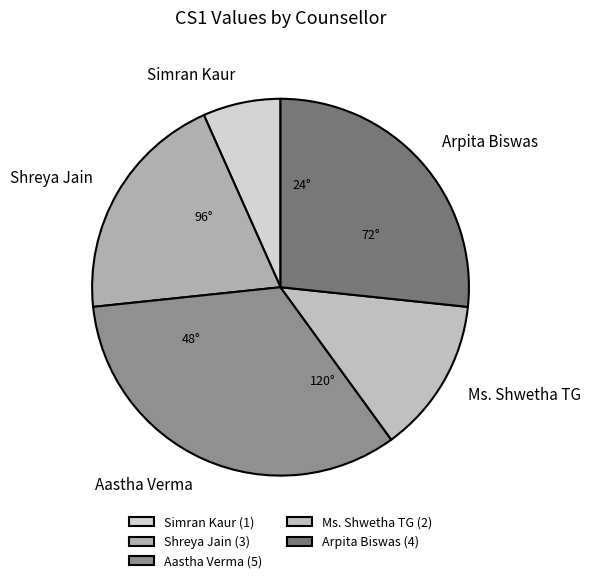

Does any single category account for the majority?

No